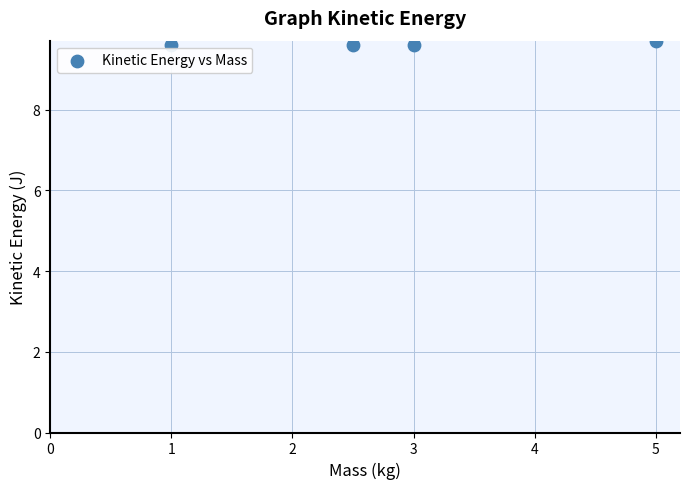

What is the range of X values (max minus min)?

4.0